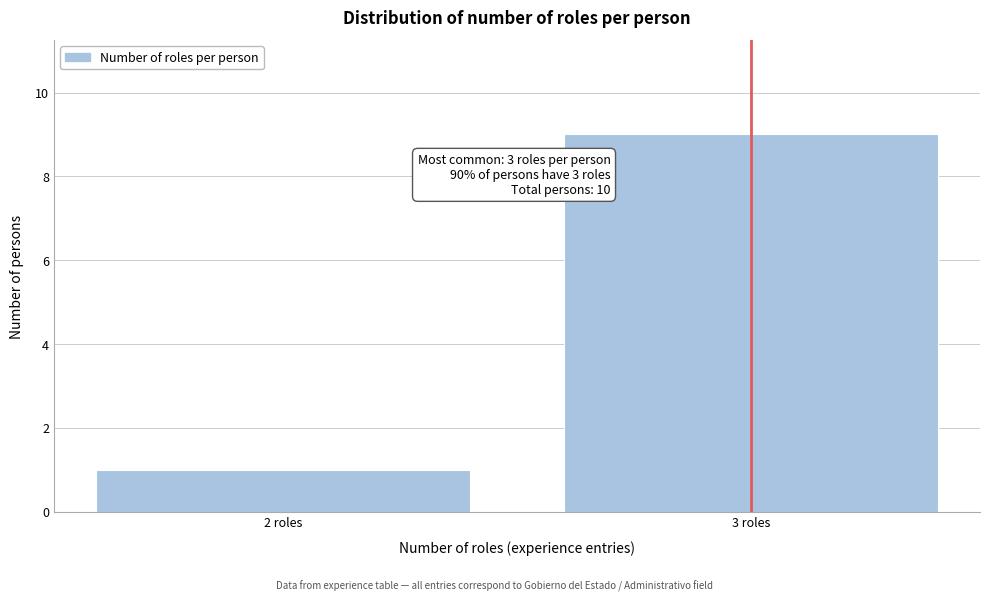

Reading right to left, transcribe all the data shown in this chart.

9	1